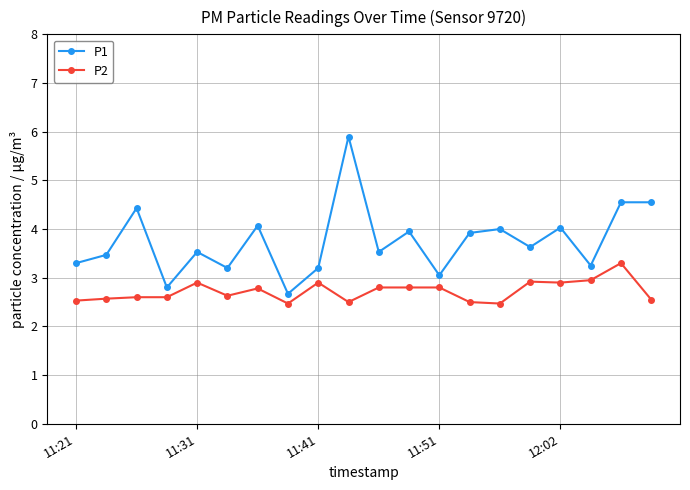

Which series has the largest total across all categories?

P1